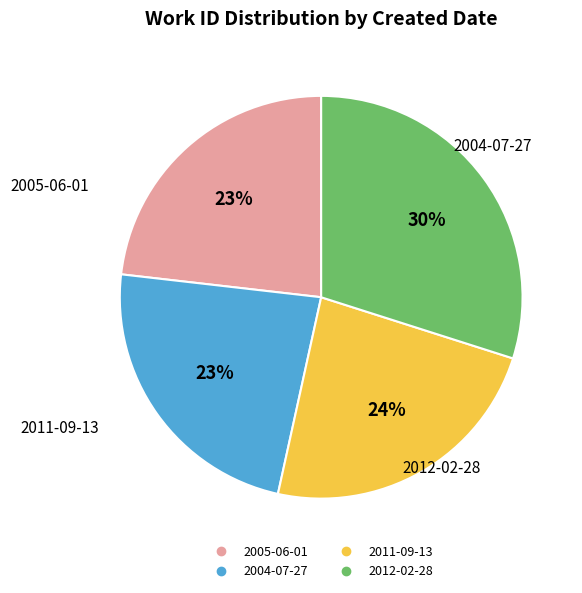

What is the ratio of the value at 2004-07-27 to the value at 2011-09-13?

1.0